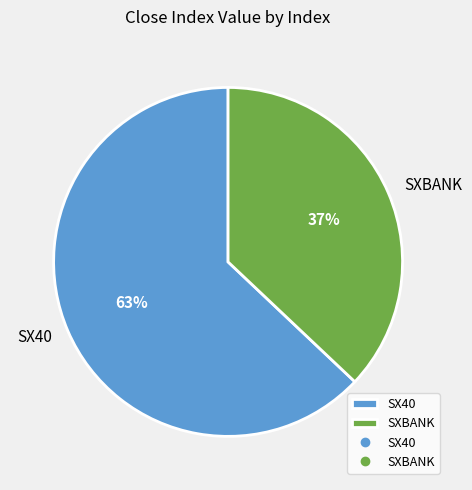

To the nearest percent, what is the combined percentage of SXBANK and SX40?

100%